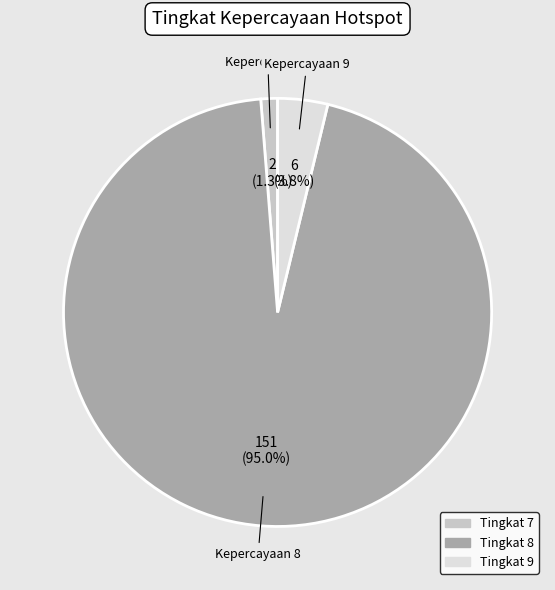

What is the largest slice in the pie chart?

Tingkat 8